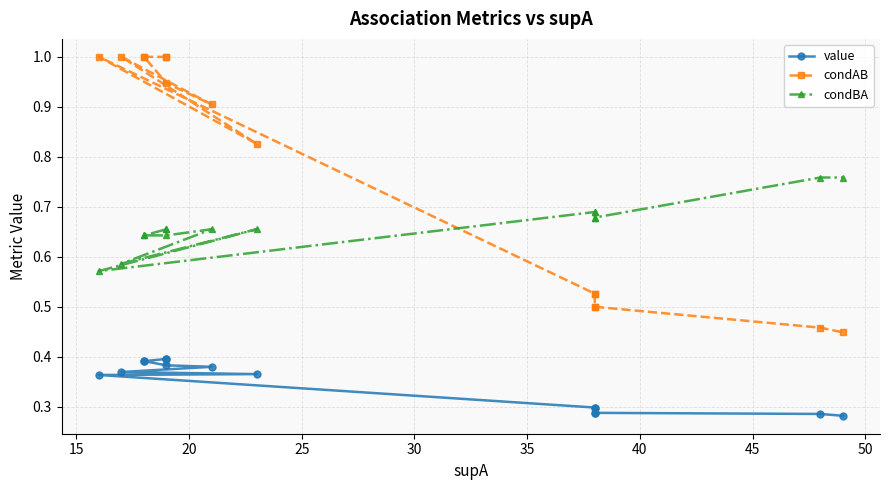

Reading left to right, transcribe all the data shown in this chart.

value: 0.4	0.4	0.4	0.4	0.4	0.4	0.4	0.4	0.4	0.3	0.3	0.3	0.3	0.3	0.3
condAB: 1.0	1.0	1.0	1.0	0.9	0.9	1.0	0.8	1.0	0.5	0.5	0.5	0.5	0.5	0.4
condBA: 0.7	0.7	0.6	0.6	0.6	0.7	0.6	0.7	0.6	0.7	0.7	0.7	0.7	0.8	0.8